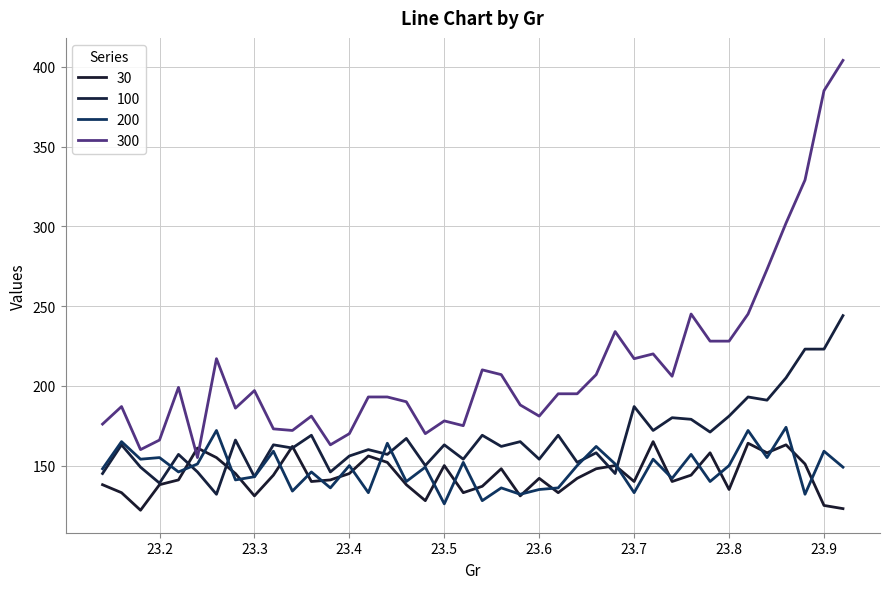

Does the chart have visible grid lines?

Yes